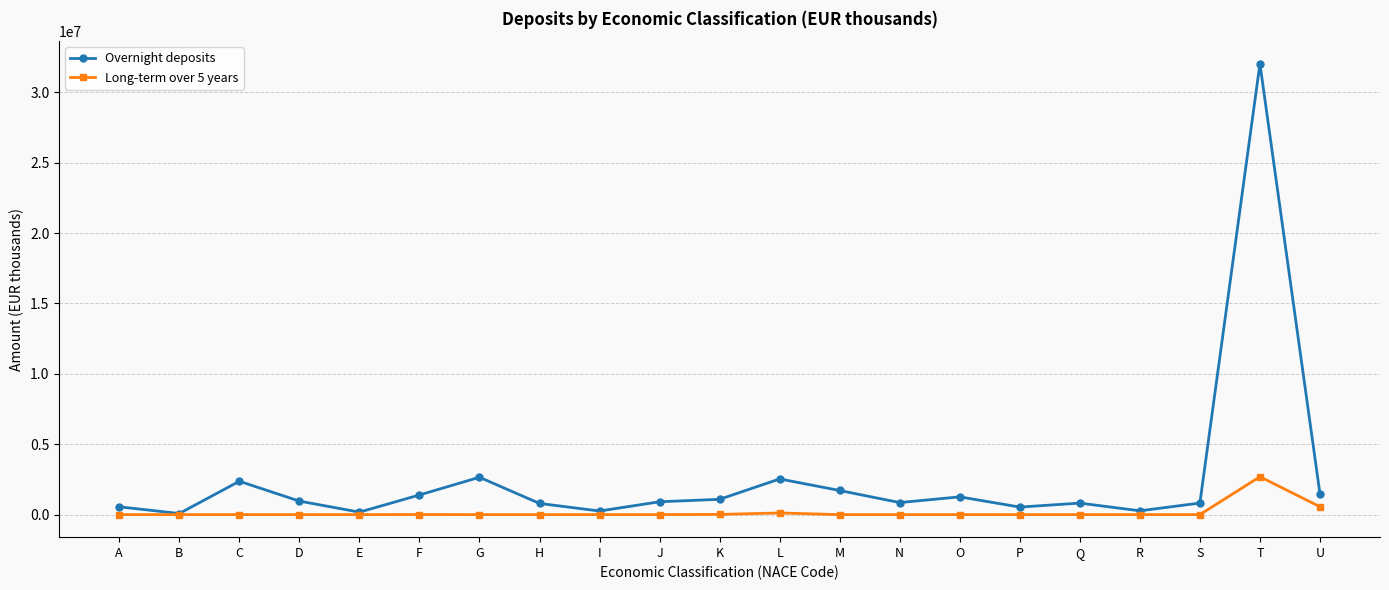

Where is Overnight deposits nearest to the value 16052719?

G